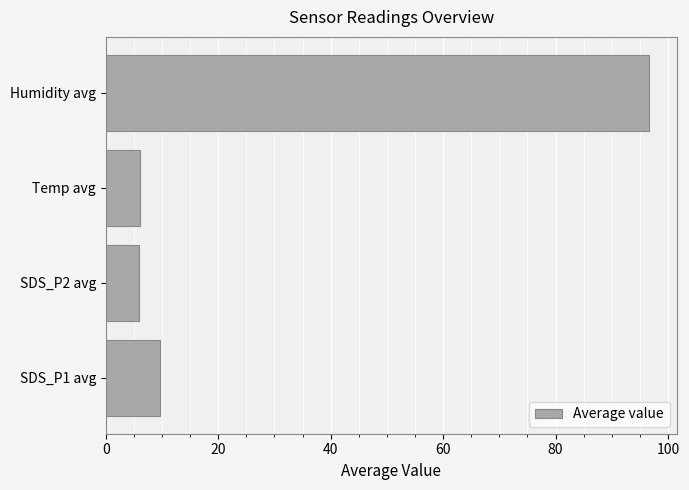

What is the sum of the values at Humidity avg and Temp avg?

102.8